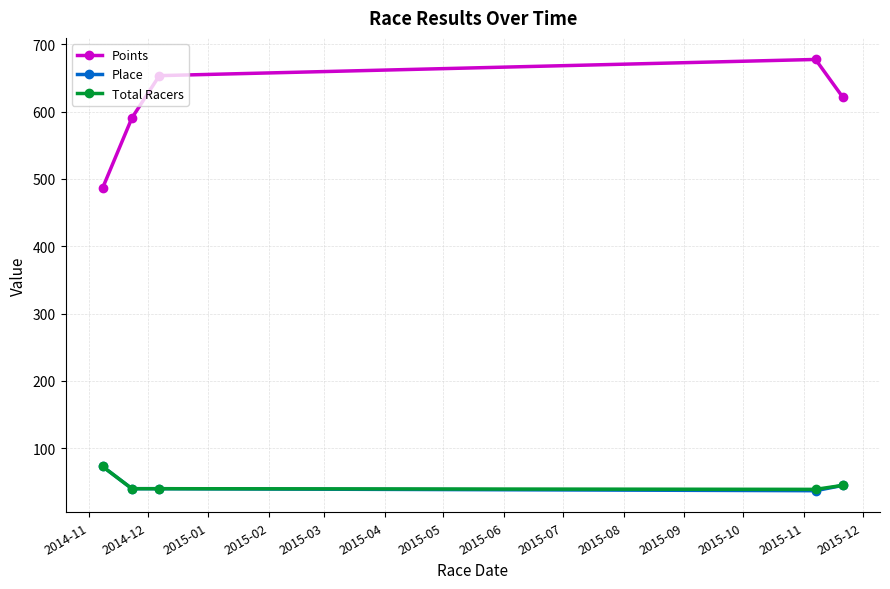

What are all the series names shown in the legend?

Points, Place, Total Racers